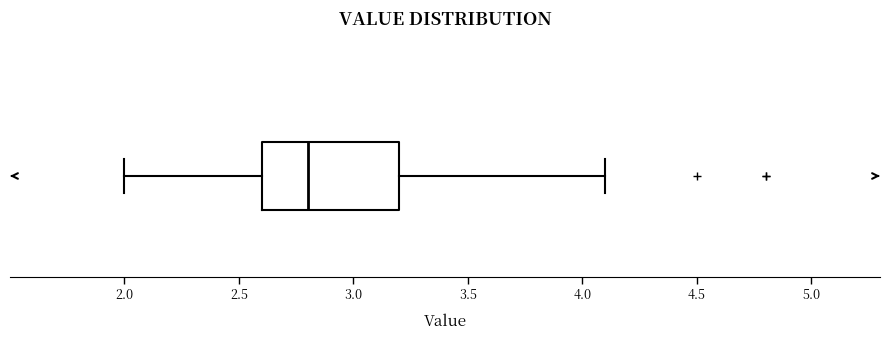

Read this box plot against the x-axis: the position of the median line, the range covered by the box, and the ends of both whiskers. The values are not printed on the chart, so give them approximately, as read against the axis.

median 2.8, box 2.6 to 3.2, whiskers 2.0 to 4.1